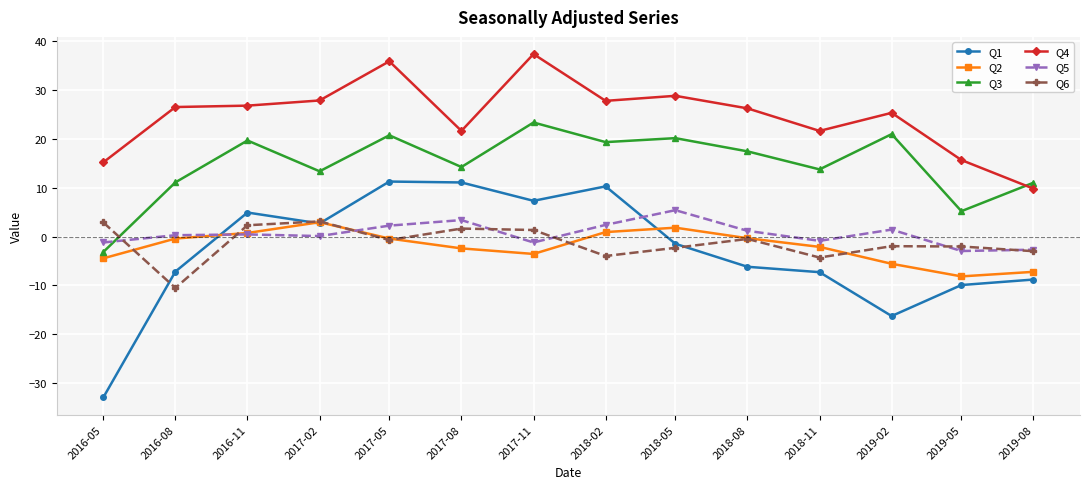

True or false: Q3 and Q5 intersect in this chart.

True